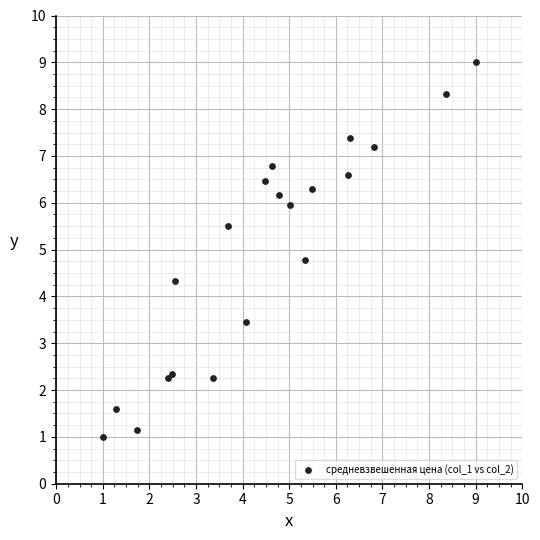

What Y value in the scatter plot is closest to 5?

4.8